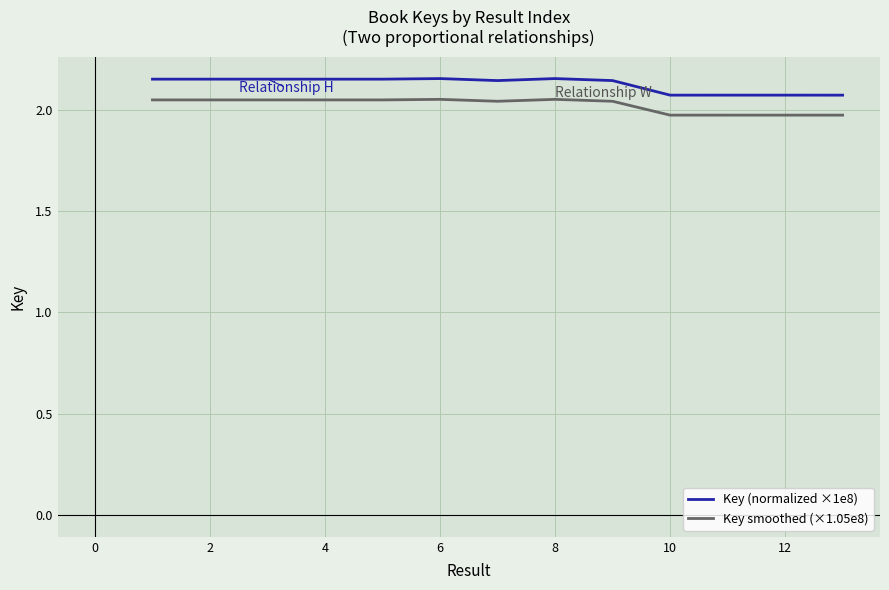

How many lines are shown in the chart?

2